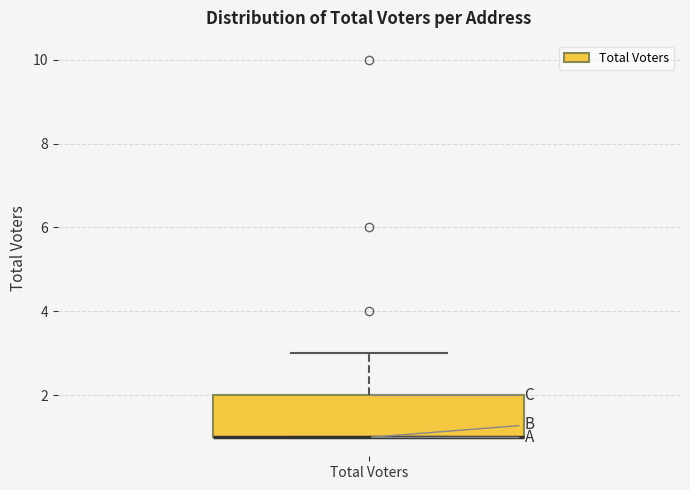

Transcribe this box plot: give where the median line is, the range the box spans, and where the two whiskers end, as read against the y-axis. The values are not printed on the chart, so give them approximately, as read against the axis.

median 1 (drawn on the box's lower edge), box 1 to 2, whiskers 1 to 3